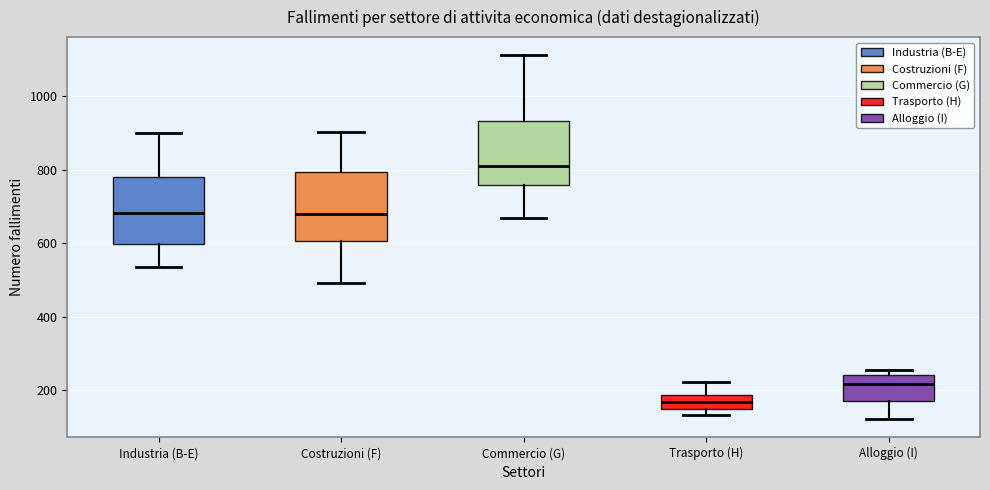

Reading left to right, read every box against the y-axis: the position of its median line, the range the box covers, and the ends of its whiskers. The values are not printed on the chart, so give them approximately, as read against the axis.

Industria (B-E): median 680, box 600 to 780, whiskers 540 to 900
Costruzioni (F): median 680, box 600 to 800, whiskers 500 to 900
Commercio (G): median 800, box 760 to 940, whiskers 660 to 1120
Trasporto (H): median 160, box 140 to 180, whiskers 140 (just below the box's lower edge) to 220
Alloggio (I): median 220, box 180 to 240, whiskers 120 to 260